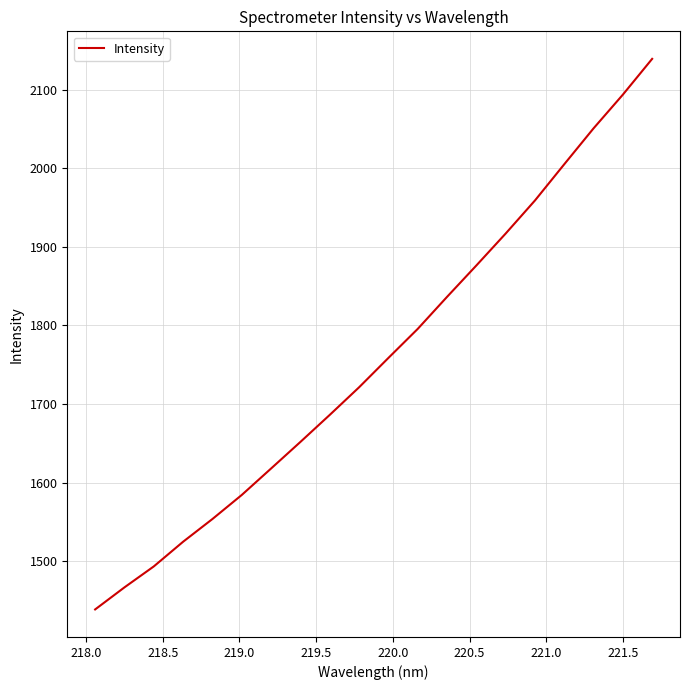

What is the minimum value shown in the chart?

1438.5